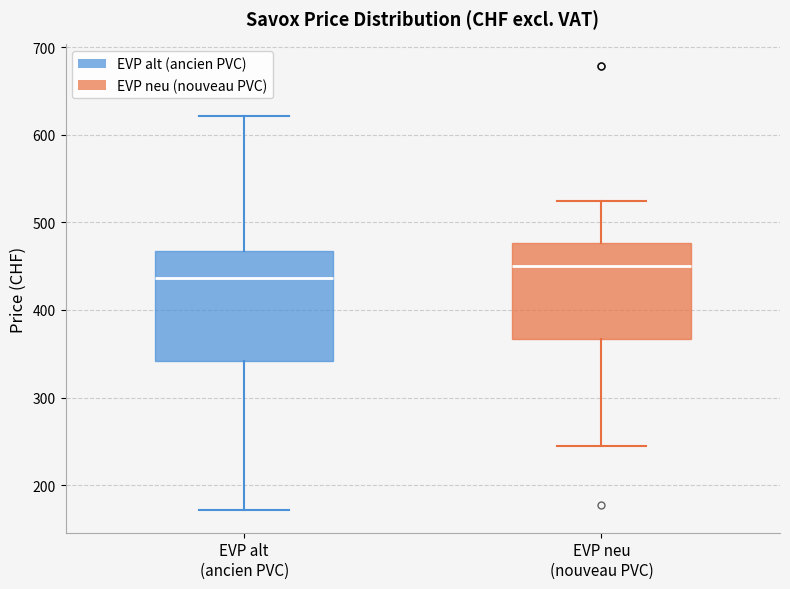

Where does the upper whisker of the box for EVP neu (nouveau PVC) end on the y-axis? The values are not printed on the chart, so give them approximately, as read against the axis.

520